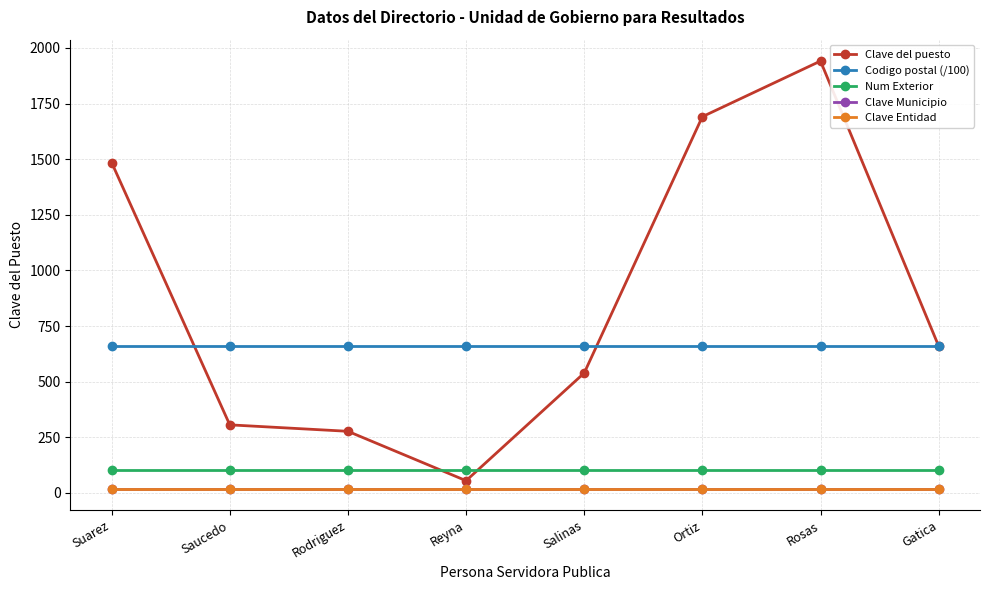

Does the chart have visible grid lines?

Yes